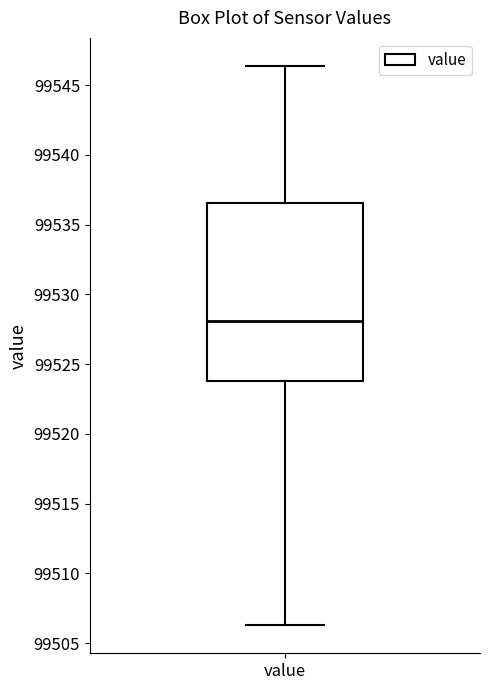

Transcribe this box plot: give where the median line is, the range the box spans, and where the two whiskers end, as read against the y-axis. The values are not printed on the chart, so give them approximately, as read against the axis.

median 99528.0, box 99524.0 to 99536.5, whiskers 99506.5 to 99546.5